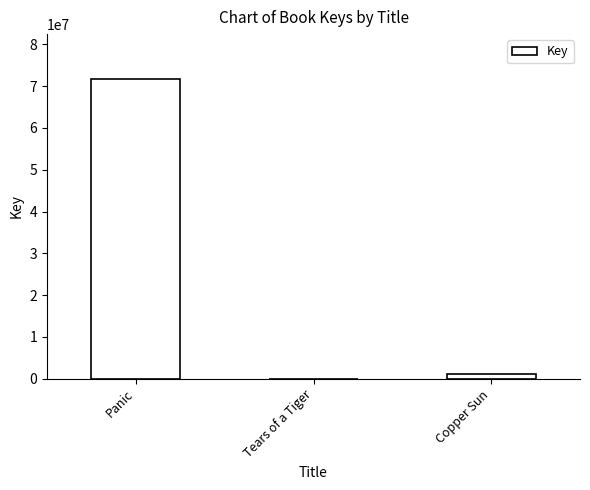

The chart shows a value of 71676958 at Panic. True or false?

True